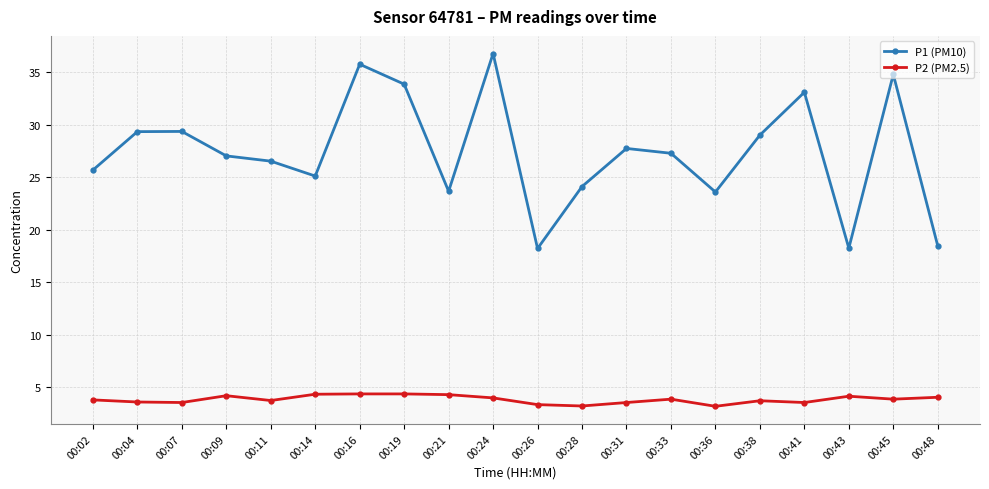

What is the spread (max minus min) of values at 00:11?

22.8